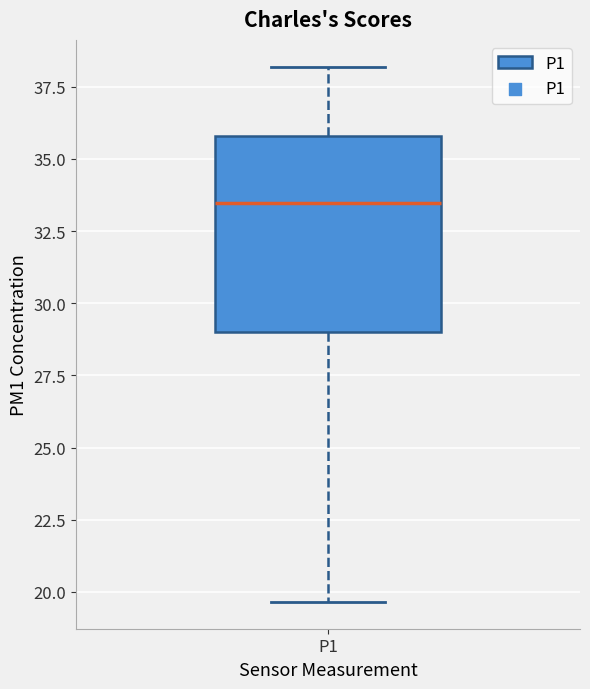

Transcribe this box plot: give where the median line is, the range the box spans, and where the two whiskers end, as read against the y-axis. The values are not printed on the chart, so give them approximately, as read against the axis.

median 33.5, box 29.0 to 36.0, whiskers 19.5 to 38.0